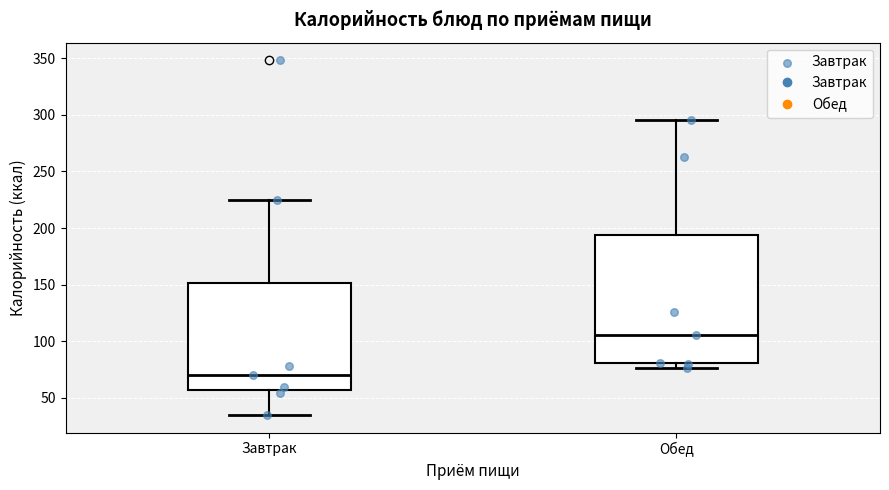

Where does the median line of the box for Обед sit on the y-axis? The values are not printed on the chart, so give them approximately, as read against the axis.

105